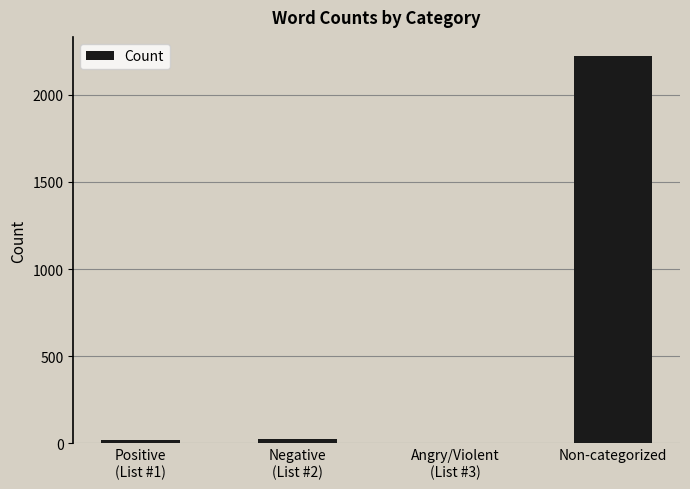

The value at Non-categorized is 1482. True or false?

False